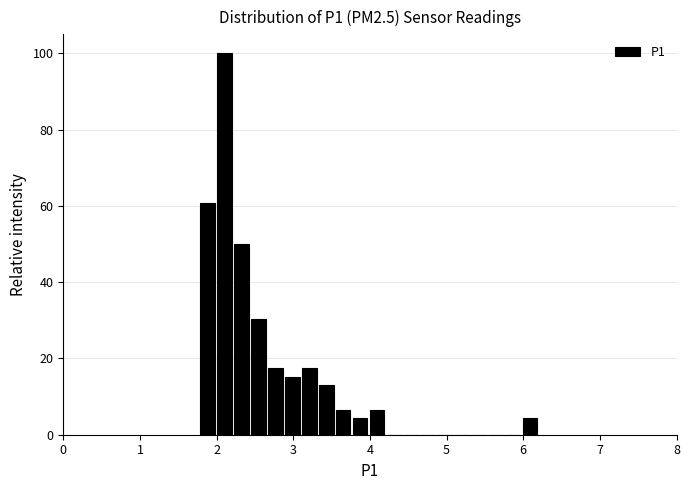

Read against the x-axis, roughly where is the centre of the tallest bar?

2.1